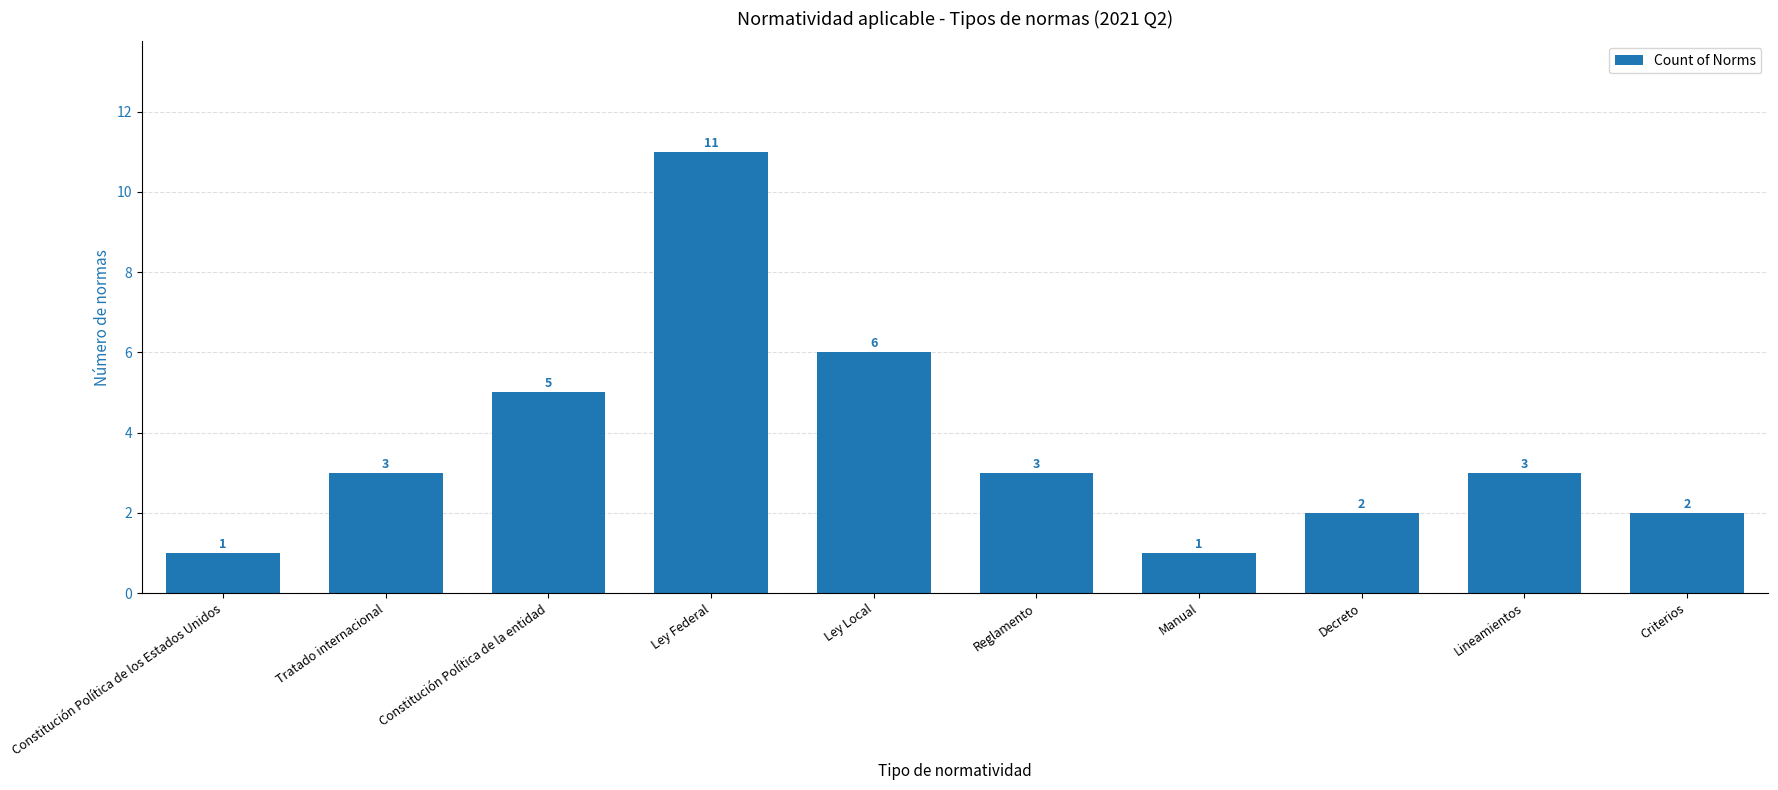

What is the sum of all values?

37